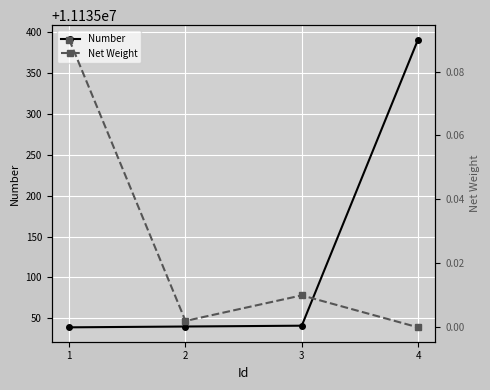

How many series are shown in this chart?

2